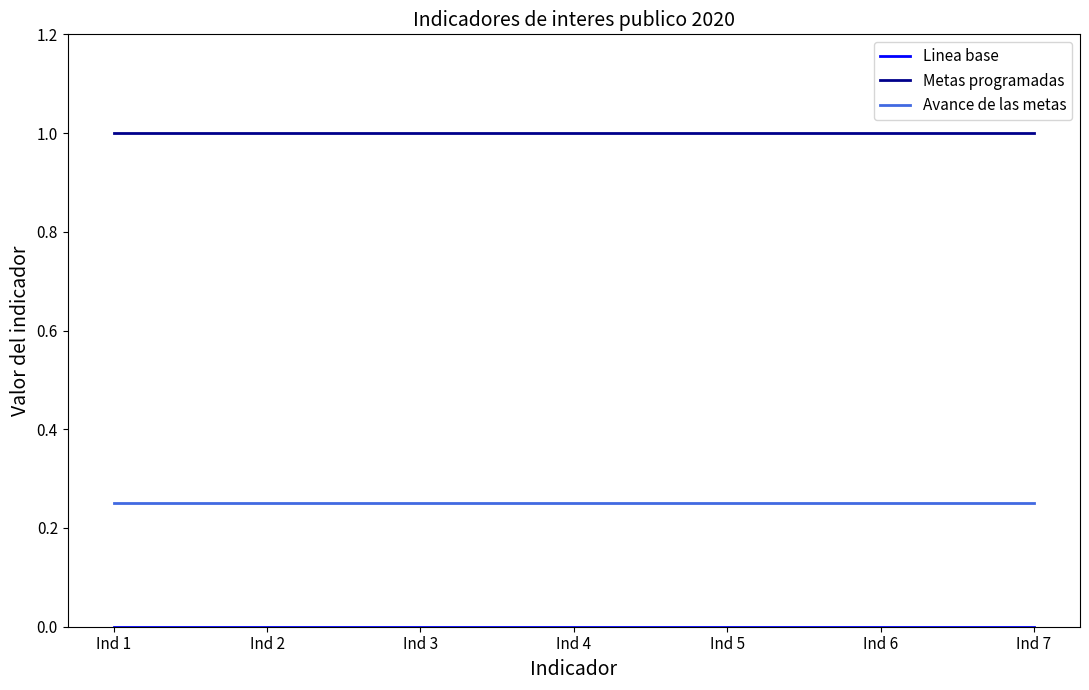

Which series has the largest total across all categories?

Metas programadas